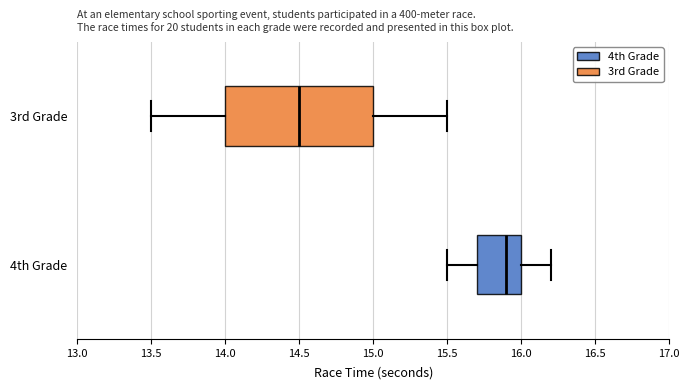

Reading bottom to top, transcribe this box plot: for each box, give where its median line is, the range the box spans, and where its two whiskers end, as read against the x-axis. The values are not printed on the chart, so give them approximately, as read against the axis.

4th Grade: median 15.9, box 15.7 to 16.0, whiskers 15.5 to 16.2
3rd Grade: median 14.5, box 14.0 to 15.0, whiskers 13.5 to 15.5